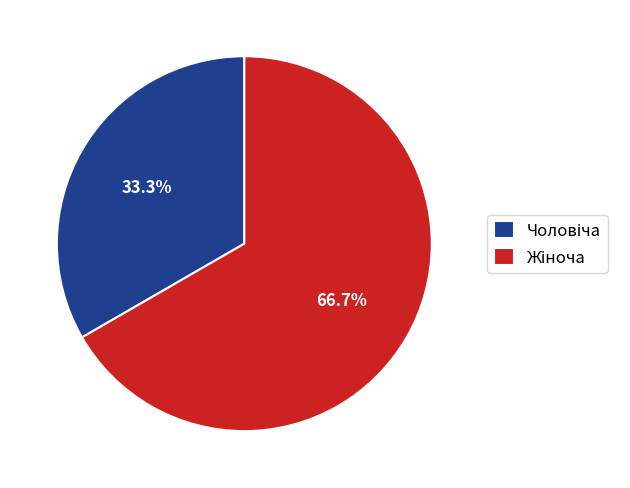

Is there any slice that represents more than half of the pie?

Yes